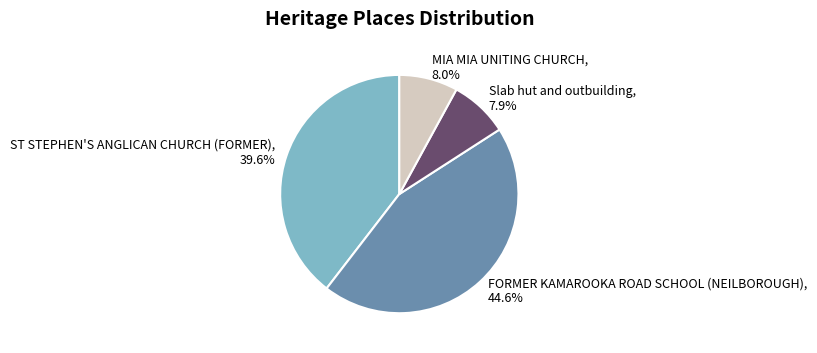

What is the largest slice in the pie chart?

FORMER KAMAROOKA ROAD SCHOOL (NEILBOROUGH)